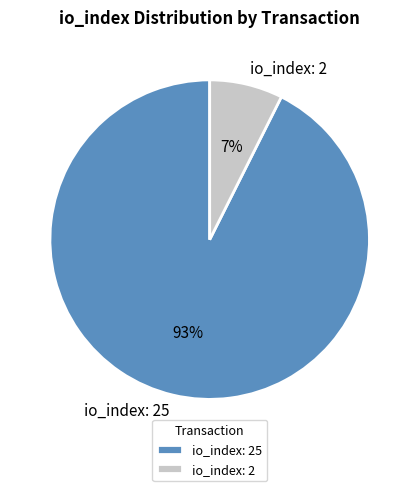

Do io_index: 25 and io_index: 2 together represent more than half of the pie?

Yes